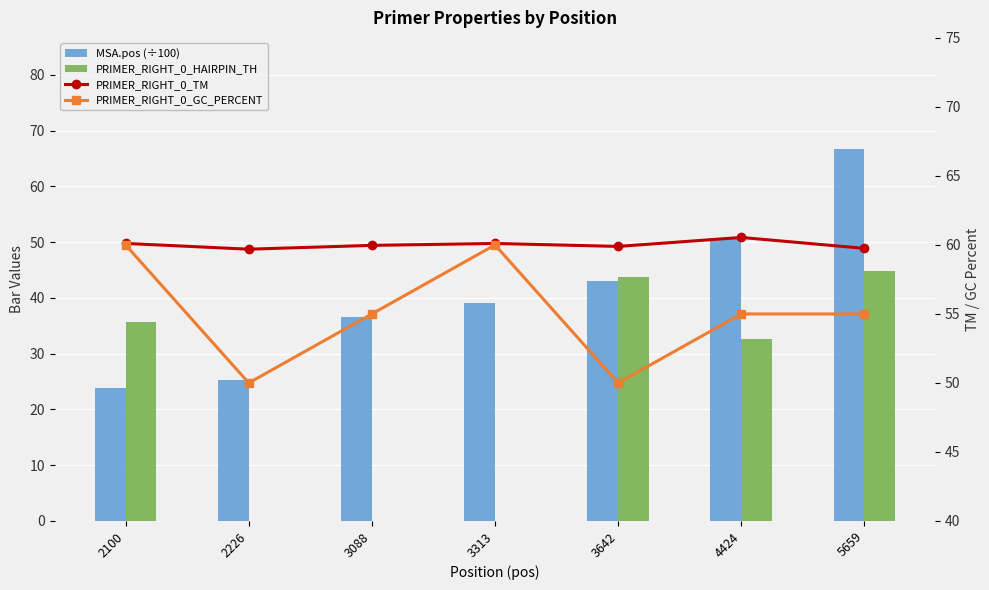

What are all the series names shown in the legend?

MSA.pos (÷100), PRIMER_RIGHT_0_HAIRPIN_TH, PRIMER_RIGHT_0_TM, PRIMER_RIGHT_0_GC_PERCENT